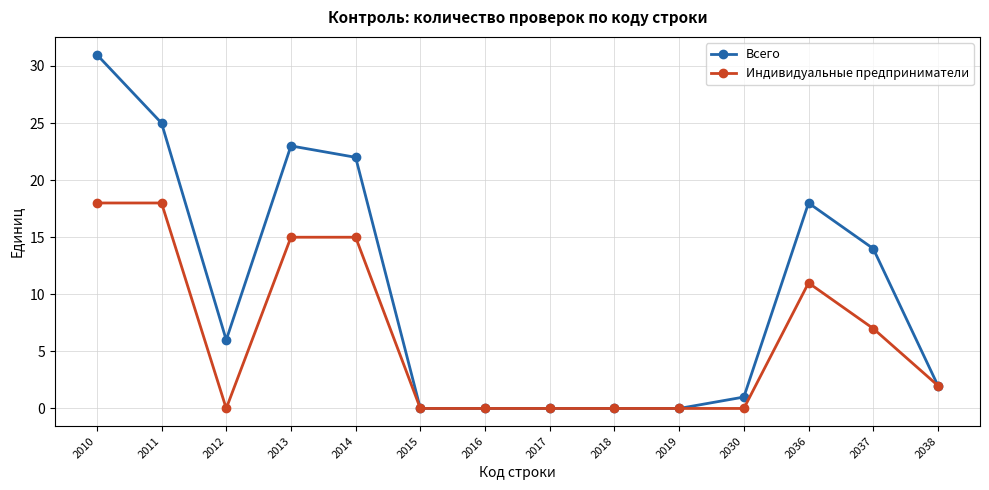

Where is Всего nearest to the value 15?

2037